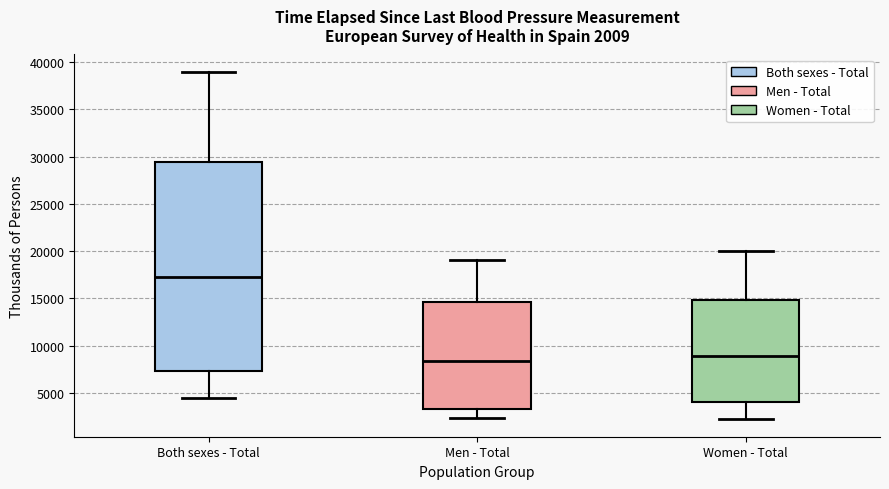

Which box has the lowest median line?

Men - Total